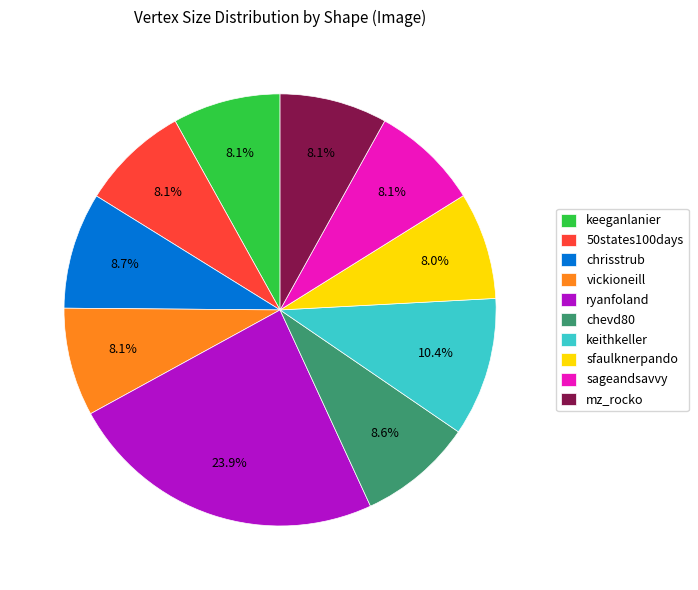

How much of the chart is everything except ryanfoland?

76.1%